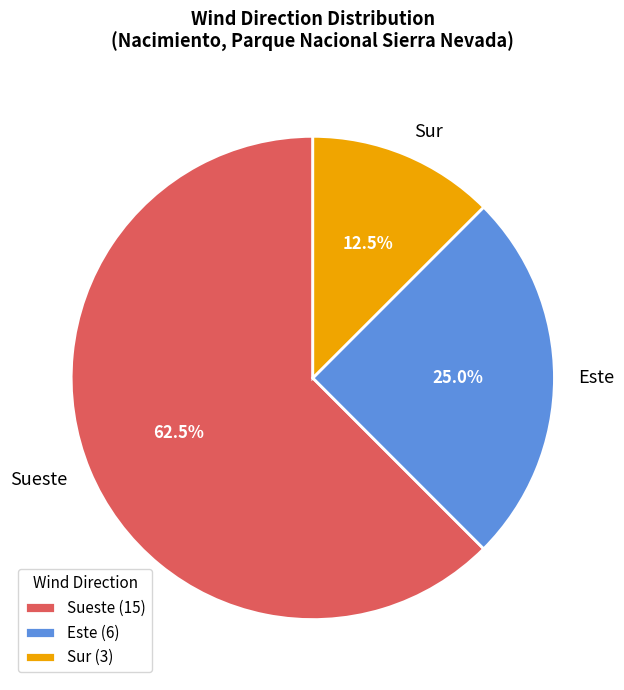

What percentage is the Este slice, to the nearest percent?

25%